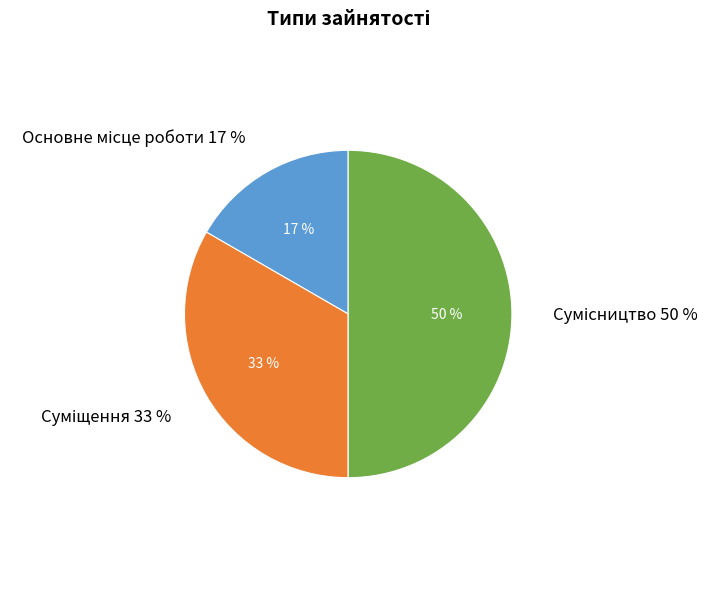

Count the number of slices in the pie.

3